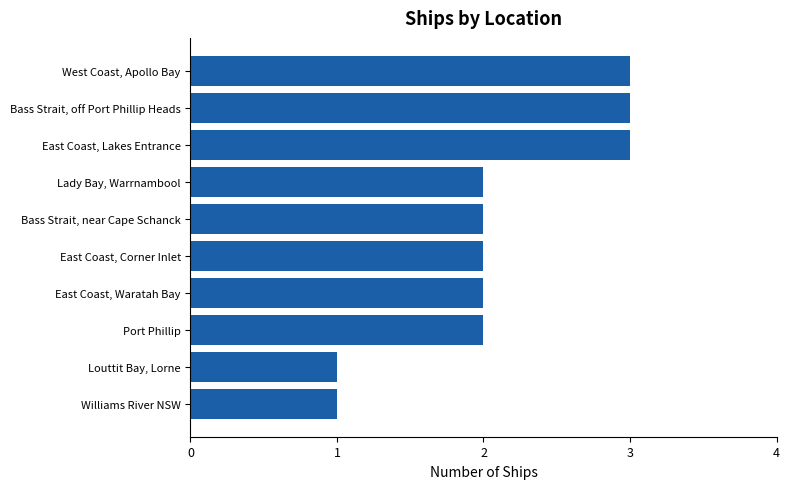

What is the sum of the values at Williams River NSW and Bass Strait, near Cape Schanck?

3